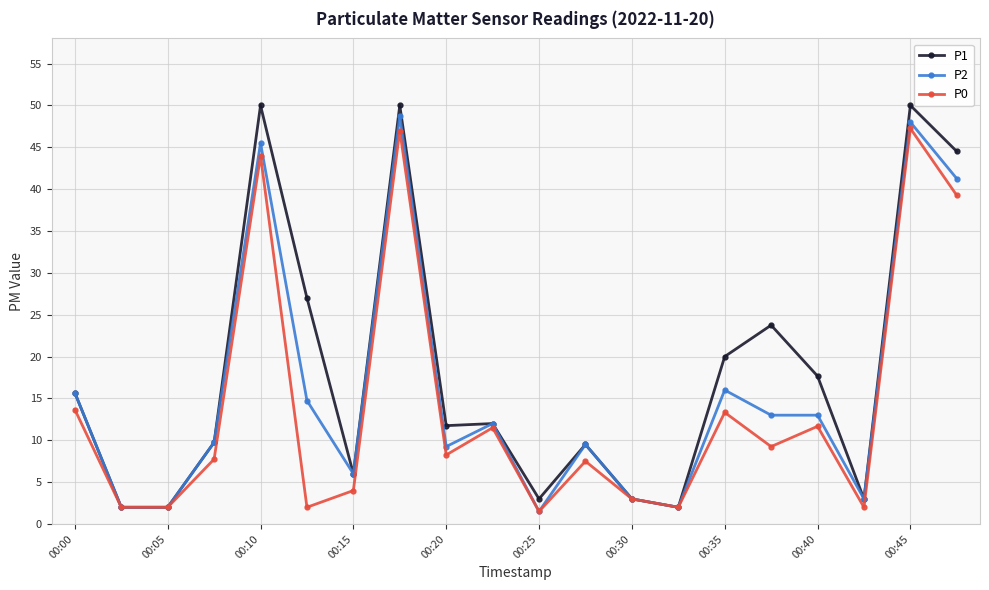

Which series has the widest spread of values?

P1